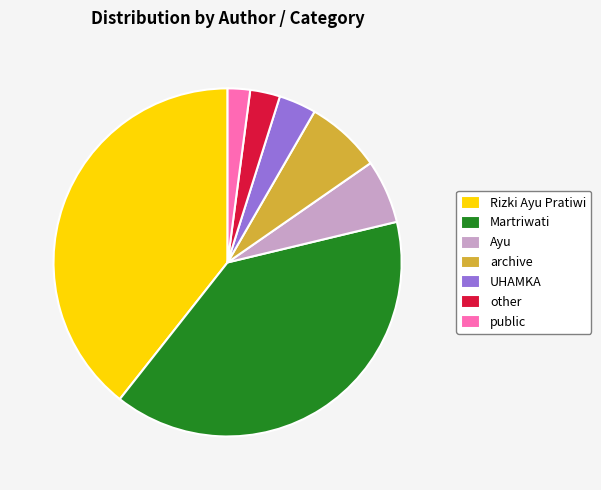

Do UHAMKA and other together represent more than half of the pie?

No